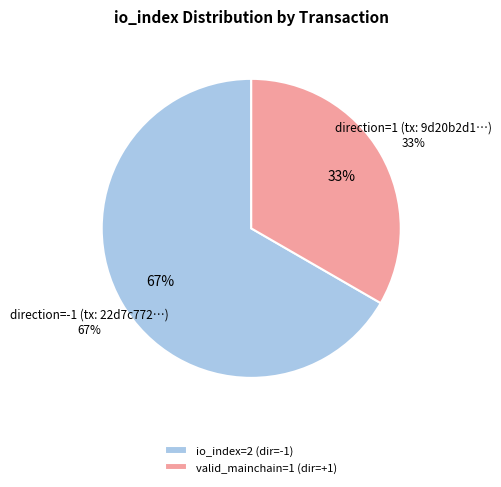

Do direction=-1 (io_index=2) and direction=1 (io_index=0) together represent more than half of the pie?

Yes